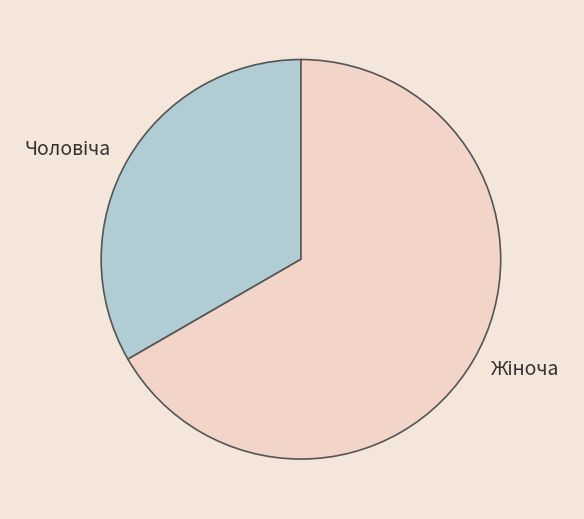

Is there a majority slice in this chart?

Yes